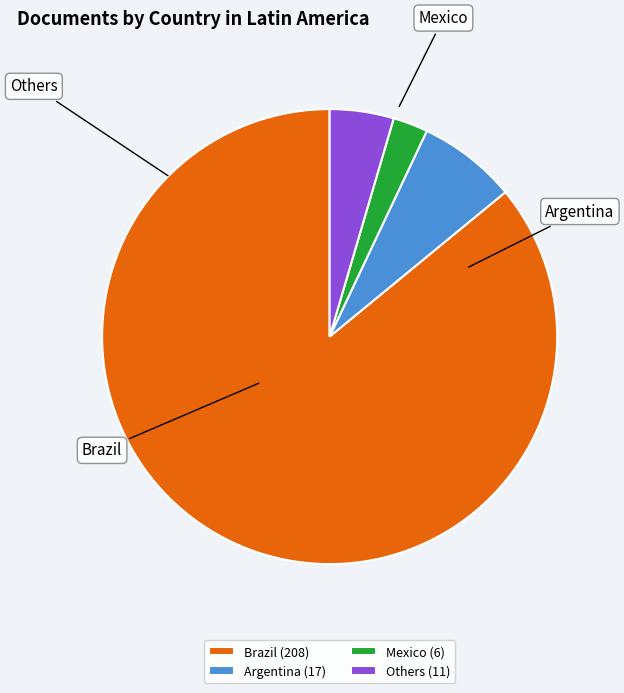

What is the largest slice in the pie chart?

Brazil (208)